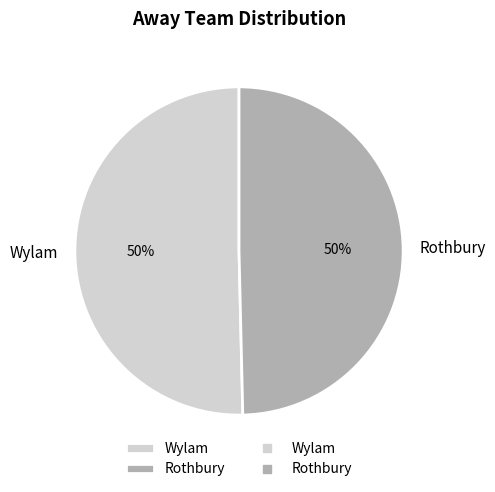

What is the ratio of the value at Rothbury to the value at Wylam?

1.0